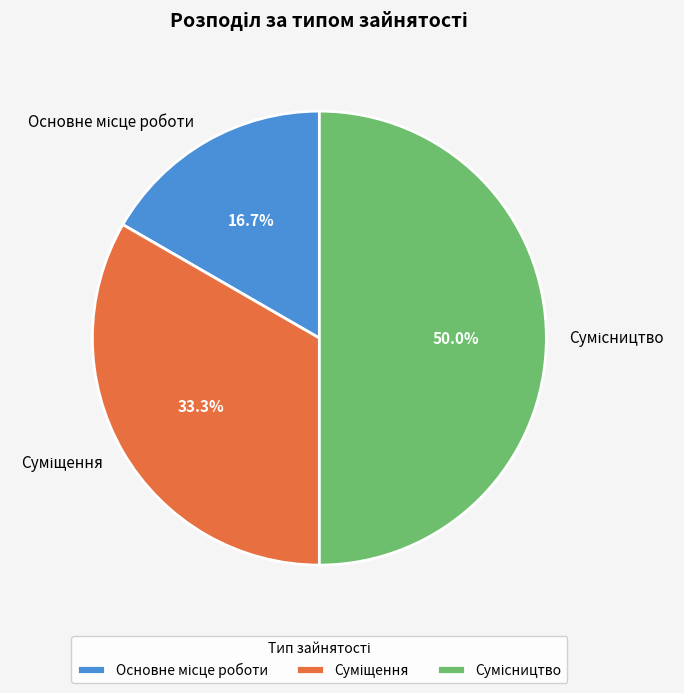

How many segments does this pie chart have?

3